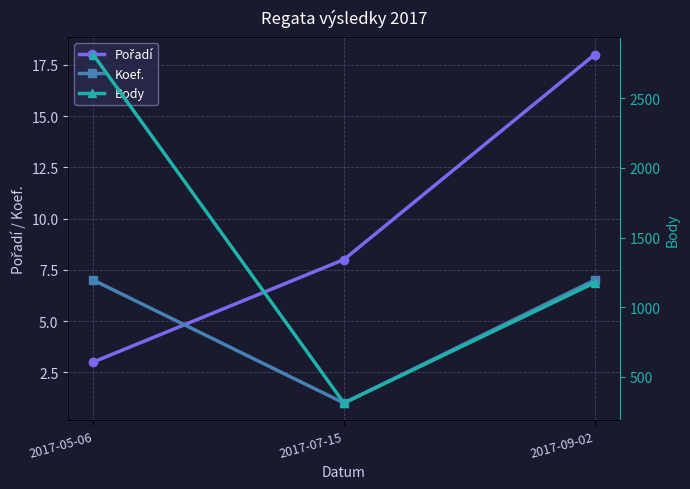

List the series in order of their peak value, highest first.

Body, Pořadí, Koef.